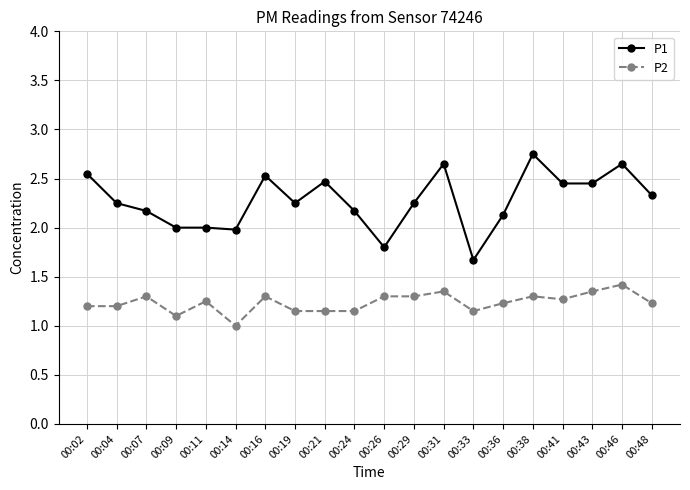

Which label corresponds to the smallest value in the chart?

00:14